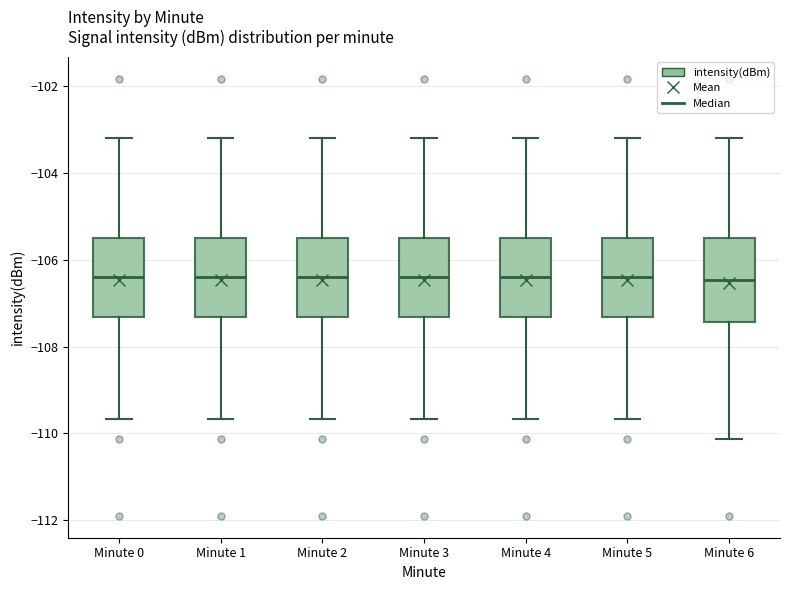

Where is the upper edge of the box for Minute 3 on the y-axis? The values are not printed on the chart, so give them approximately, as read against the axis.

-105.4